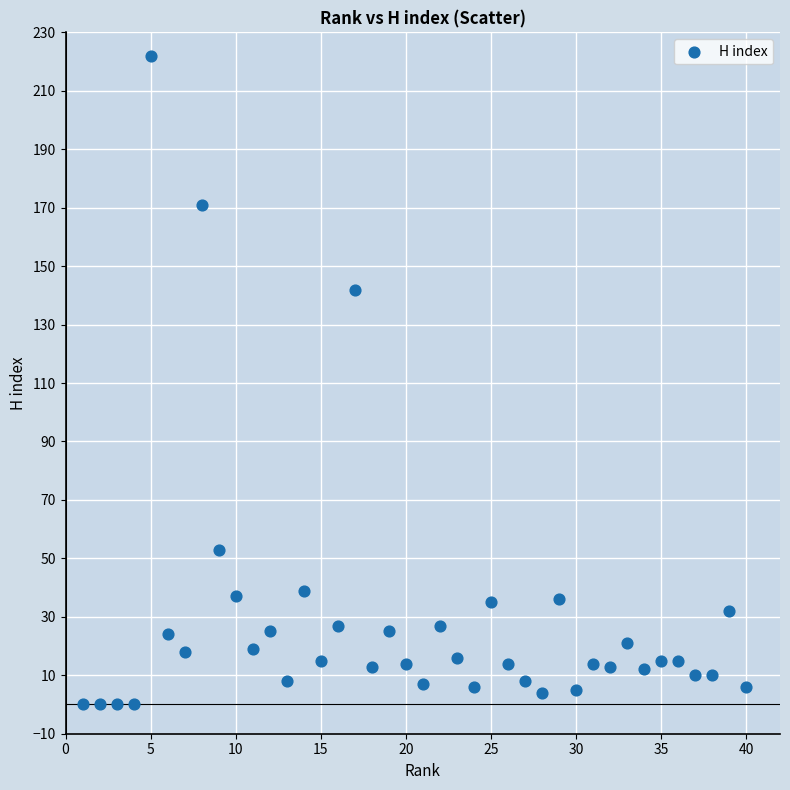

What is the range of X values (max minus min)?

39